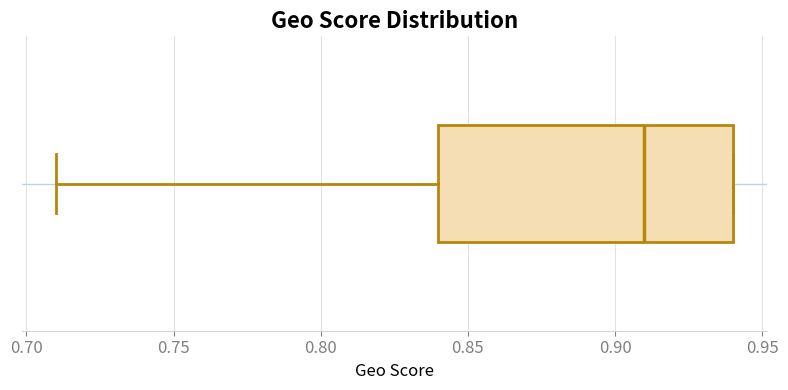

Read this box plot against the x-axis: the position of the median line, the range covered by the box, and the ends of both whiskers. The values are not printed on the chart, so give them approximately, as read against the axis.

median 0.91, box 0.84 to 0.94, whiskers 0.71 to 0.94